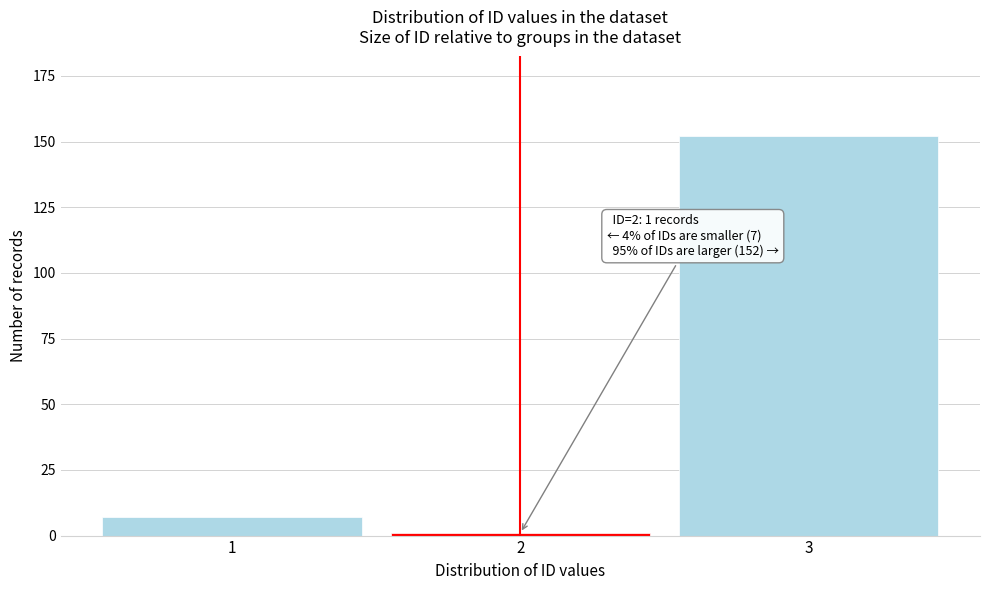

Reading right to left, extract all data points from this chart.

3=152	2=1	1=7